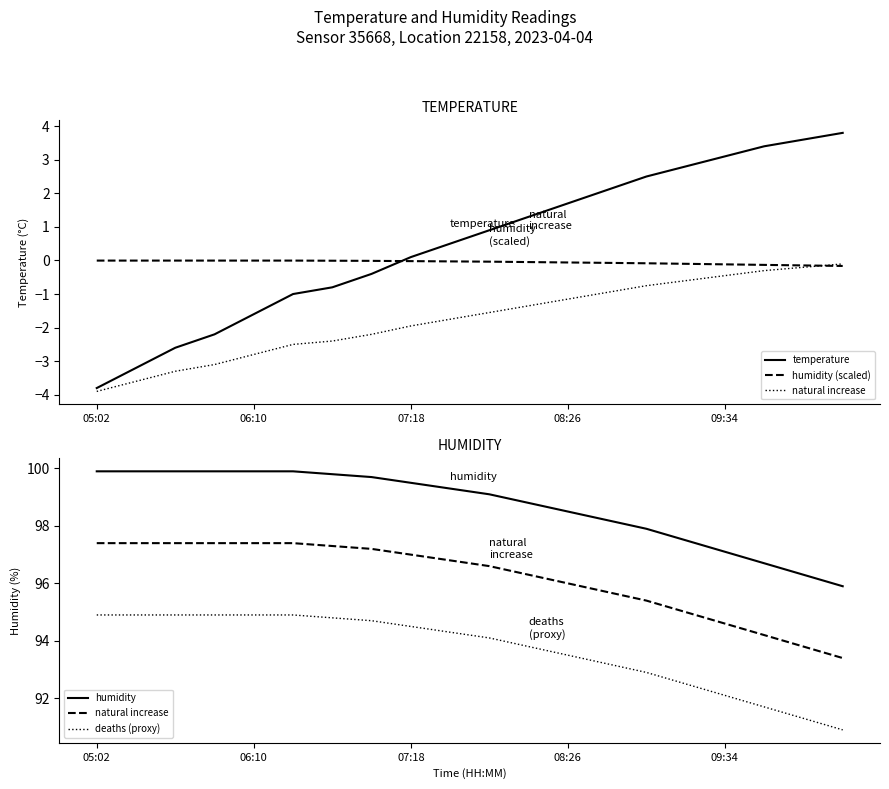

What is the value of the deaths (proxy) point at the 3rd from the left?

94.9